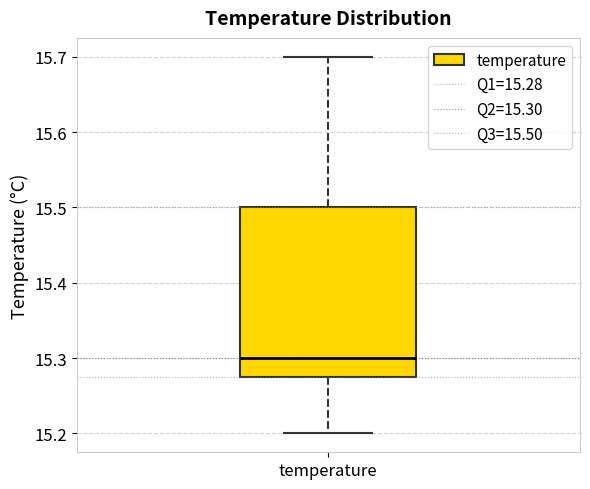

Transcribe this box plot: give where the median line is, the range the box spans, and where the two whiskers end, as read against the y-axis. The values are not printed on the chart, so give them approximately, as read against the axis.

median 15.30, box 15.28 to 15.50, whiskers 15.20 to 15.70